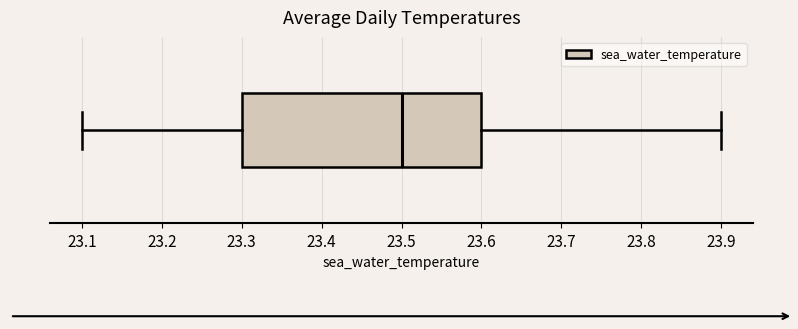

Where does the left whisker of the box end on the x-axis? The values are not printed on the chart, so give them approximately, as read against the axis.

23.1